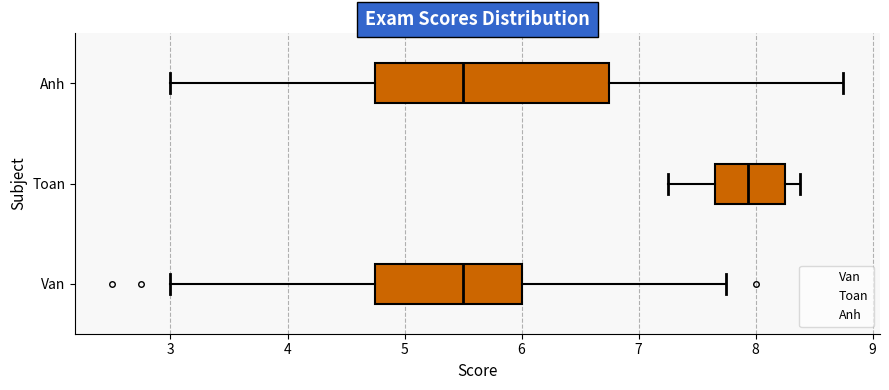

Reading bottom to top, read every box against the x-axis: the position of its median line, the range the box covers, and the ends of its whiskers. The values are not printed on the chart, so give them approximately, as read against the axis.

Van: median 5.5, box 4.8 to 6.0, whiskers 3.0 to 7.8
Toan: median 7.9, box 7.7 to 8.3, whiskers 7.3 to 8.4
Anh: median 5.5, box 4.8 to 6.8, whiskers 3.0 to 8.8